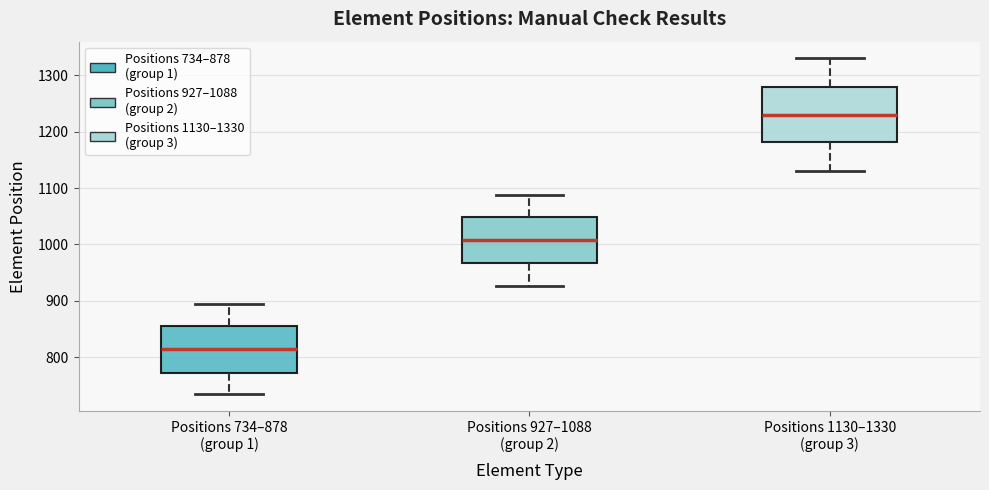

Where does the upper whisker of the box for Positions 734–878 (group 1) end on the y-axis? The values are not printed on the chart, so give them approximately, as read against the axis.

890